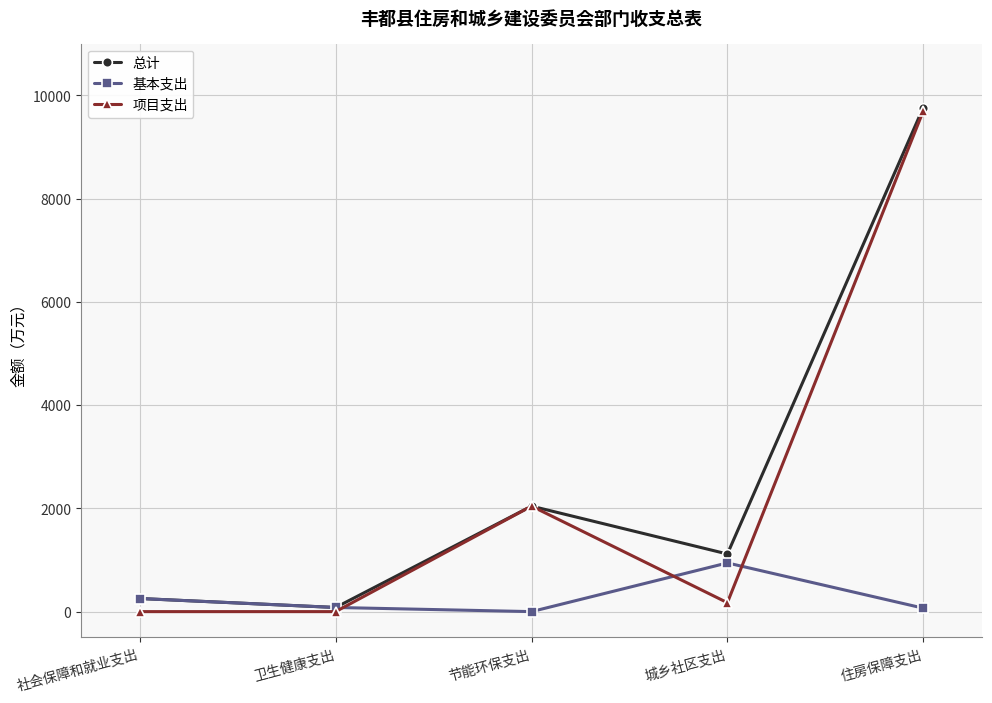

Read the 总计 value at 城乡社区支出.

1116.1